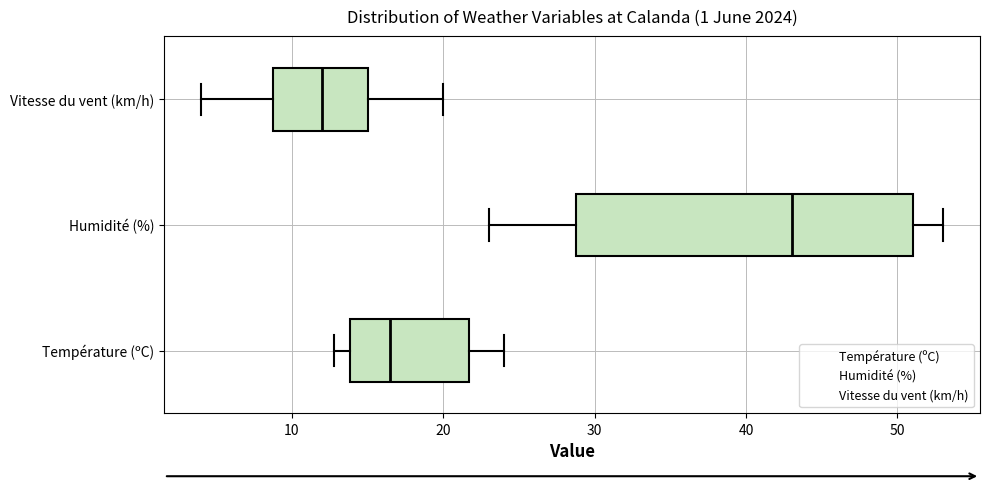

Reading bottom to top, transcribe this box plot: for each box, give where its median line is, the range the box spans, and where its two whiskers end, as read against the x-axis. The values are not printed on the chart, so give them approximately, as read against the axis.

Température (ºC): median 17, box 14 to 22, whiskers 13 to 24
Humidité (%): median 43, box 29 to 51, whiskers 23 to 53
Vitesse du vent (km/h): median 12, box 9 to 15, whiskers 4 to 20